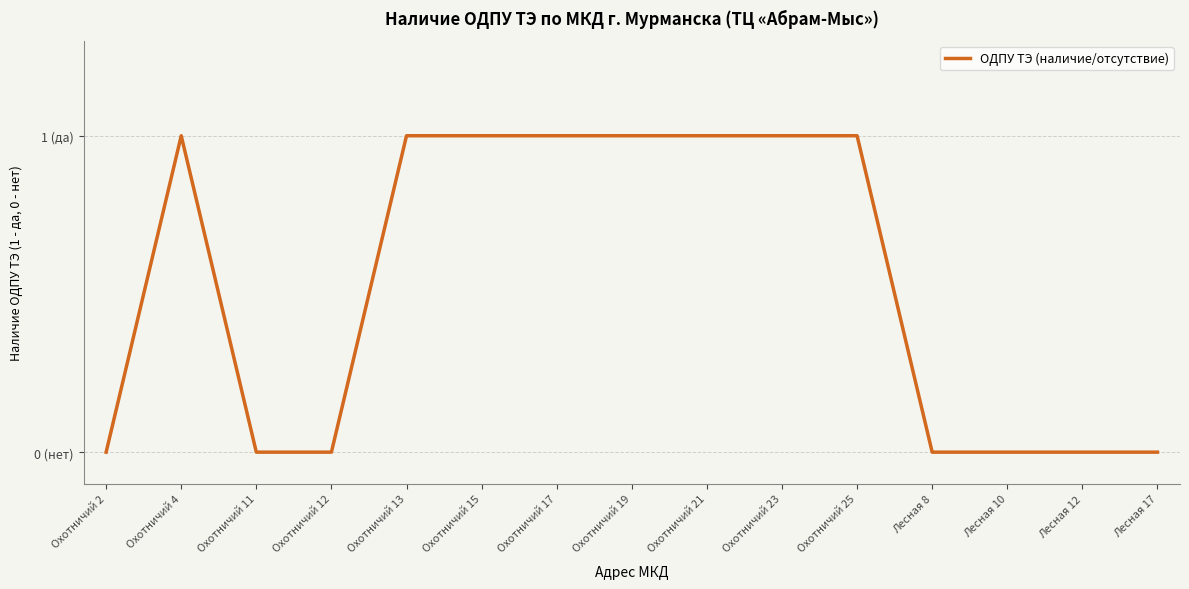

Which label corresponds to the smallest value in the chart?

Охотничий 2